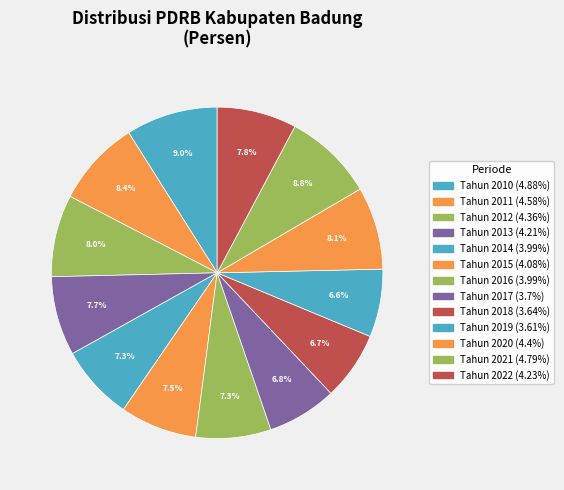

What is the smallest slice in the pie chart?

Tahun 2019